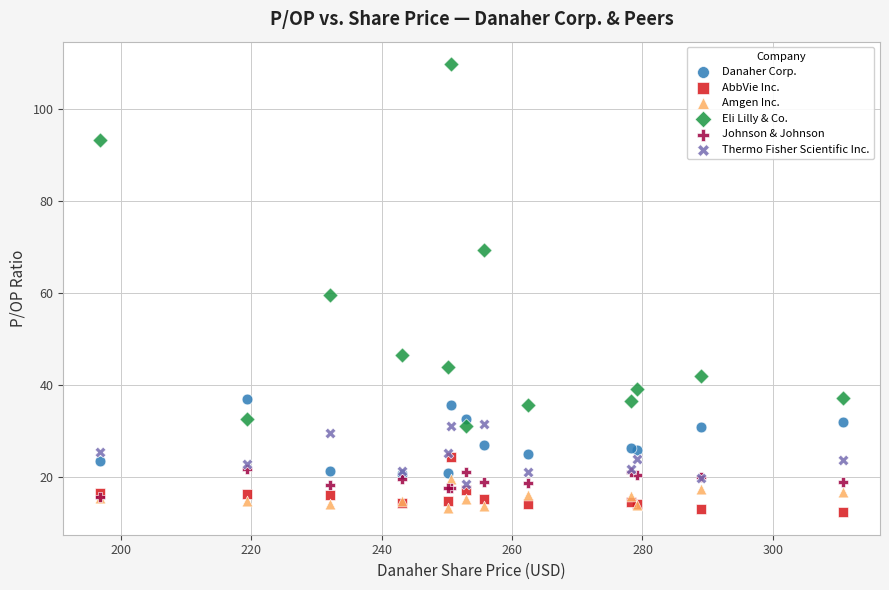

Which series contains the lowest Y value?

AbbVie Inc.